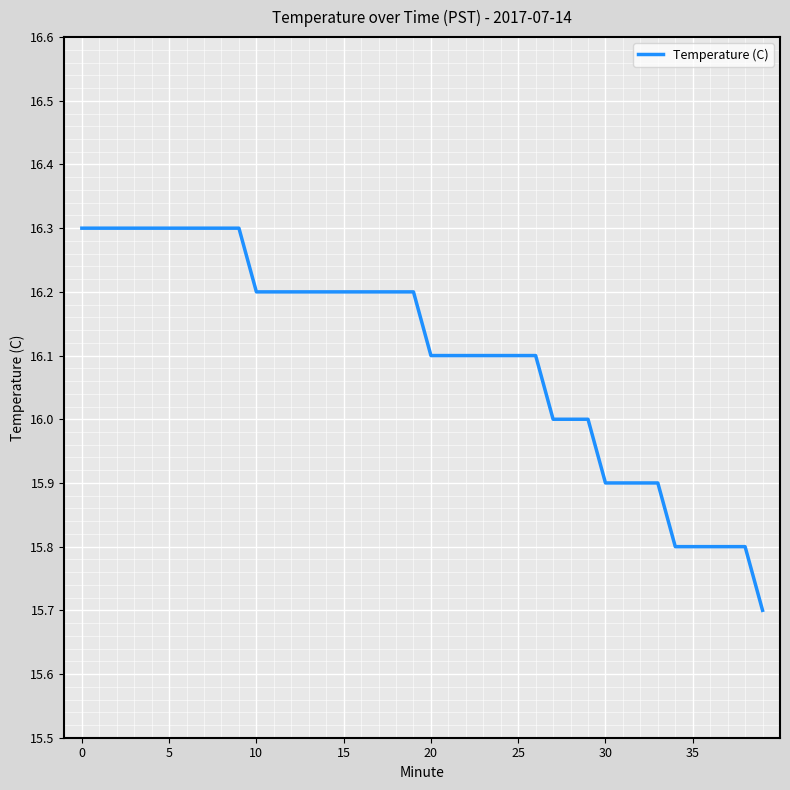

What is the difference between the maximum and minimum values?

0.6